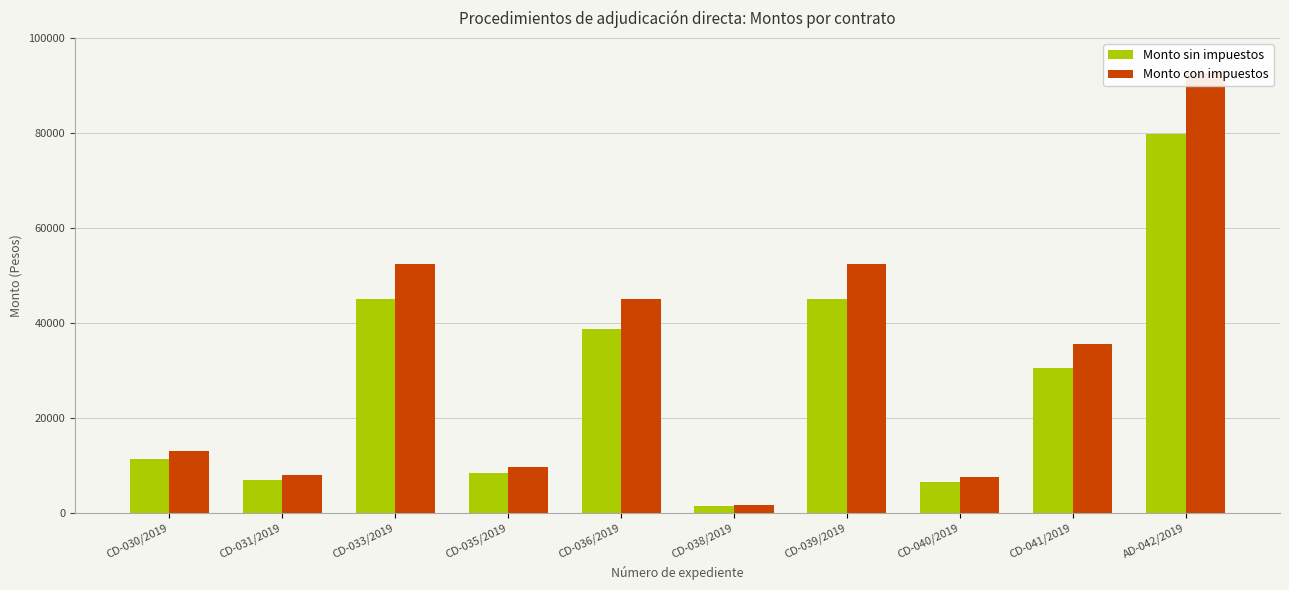

At which label does Monto con impuestos reach its peak?

AD-042/2019